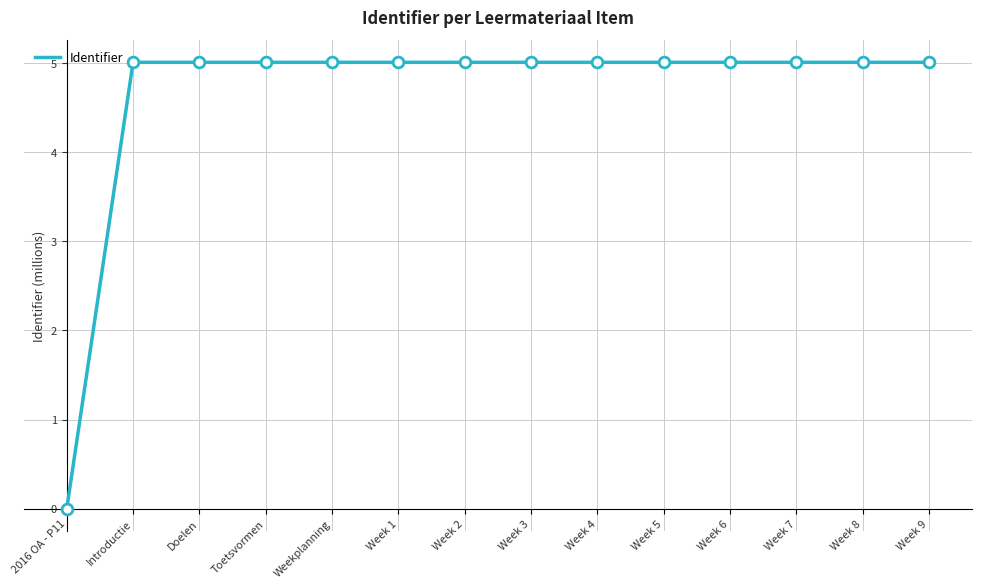

Approximately how many times larger is the value at Week 9 compared to Week 4?

1.0